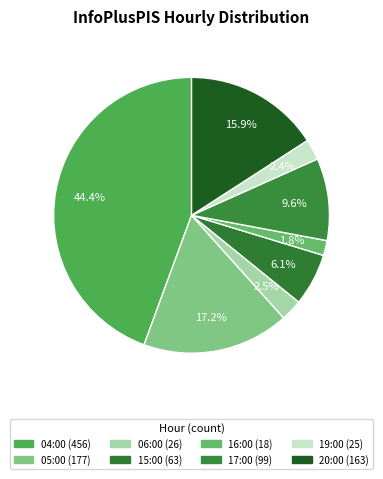

True or false: 17:00 accounts for 1% of the total.

False